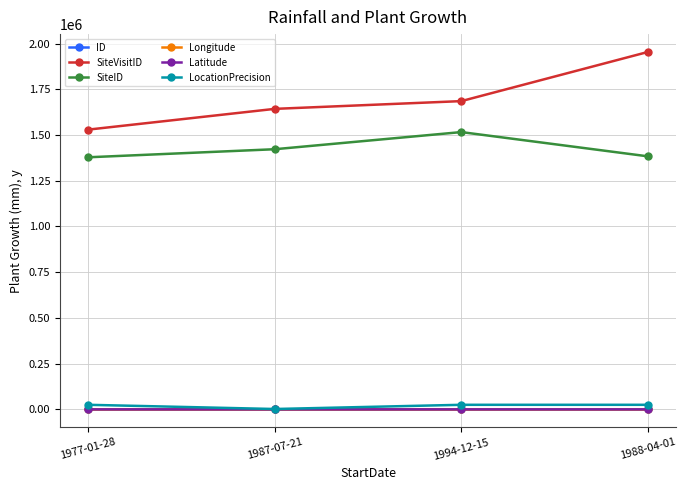

True or false: SiteVisitID and ID intersect in this chart.

False